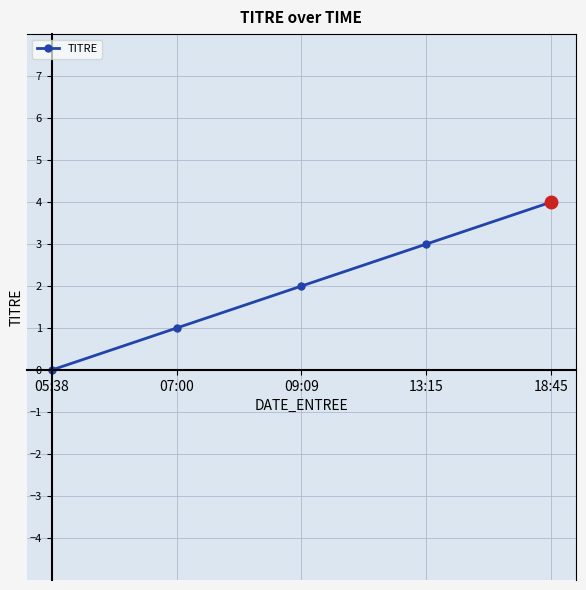

What is the sum of the values at 18:45 and 13:15?

7